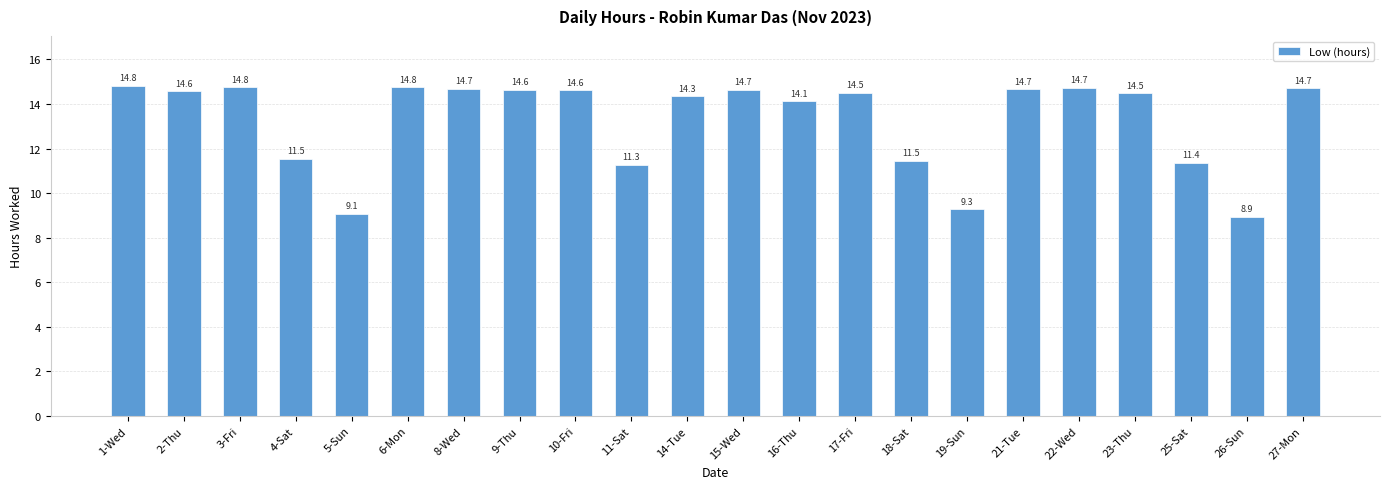

How many values exceed 14?

15